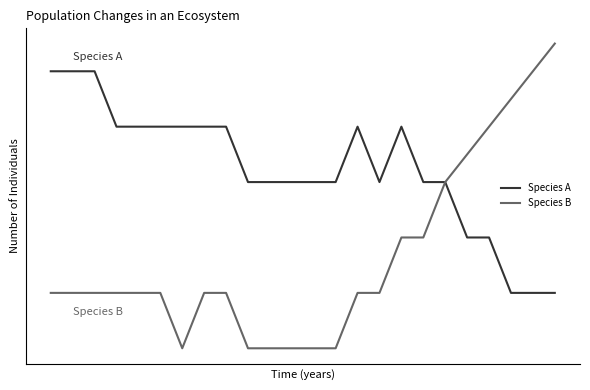

What is the lowest value of the Species A series?

9.3